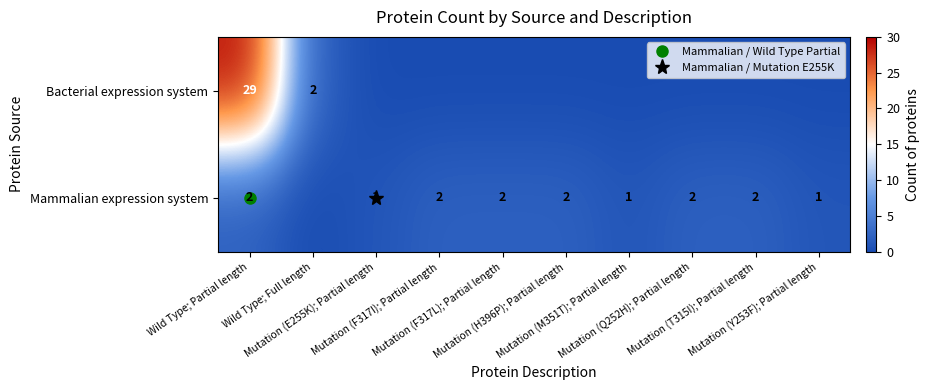

What is the average value of the Mammalian expression system series?

2